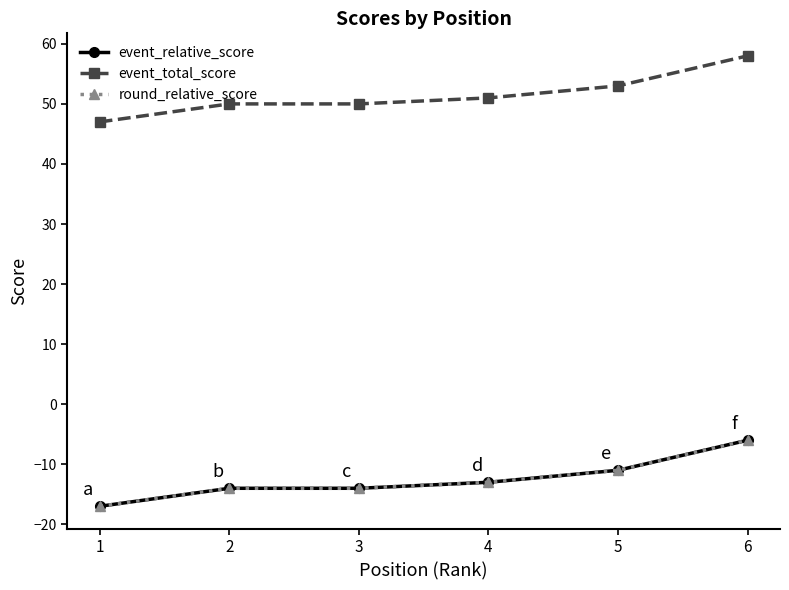

Rank the series by their maximum value, from lowest to highest.

event_relative_score, round_relative_score, event_total_score